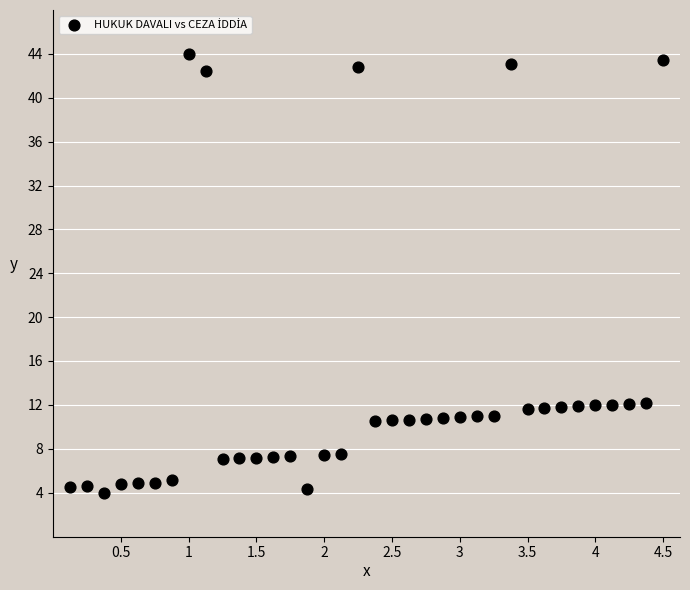

What is the range of X values (max minus min)?

35.0